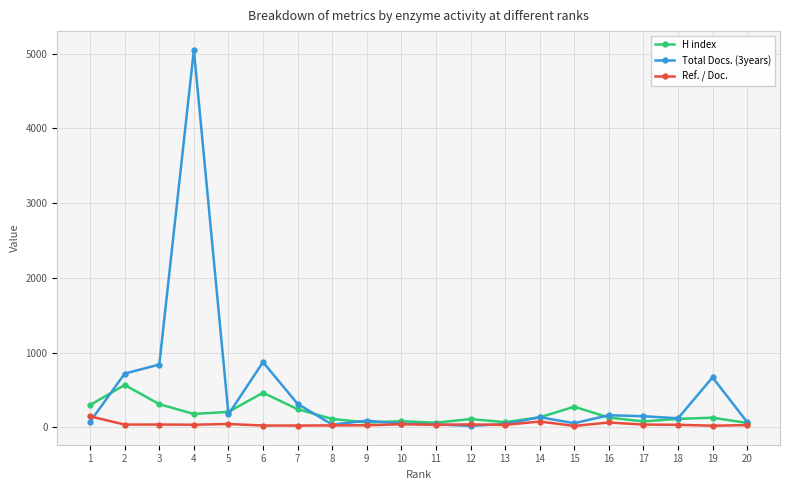

What is the maximum value shown in the chart?

5051